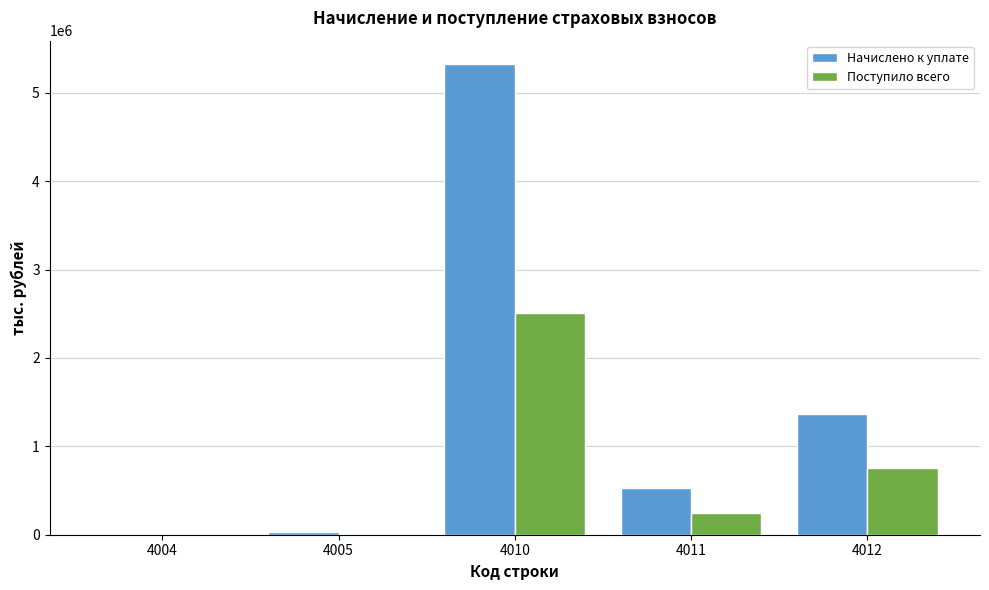

At which category is the sum across all series the highest?

4010